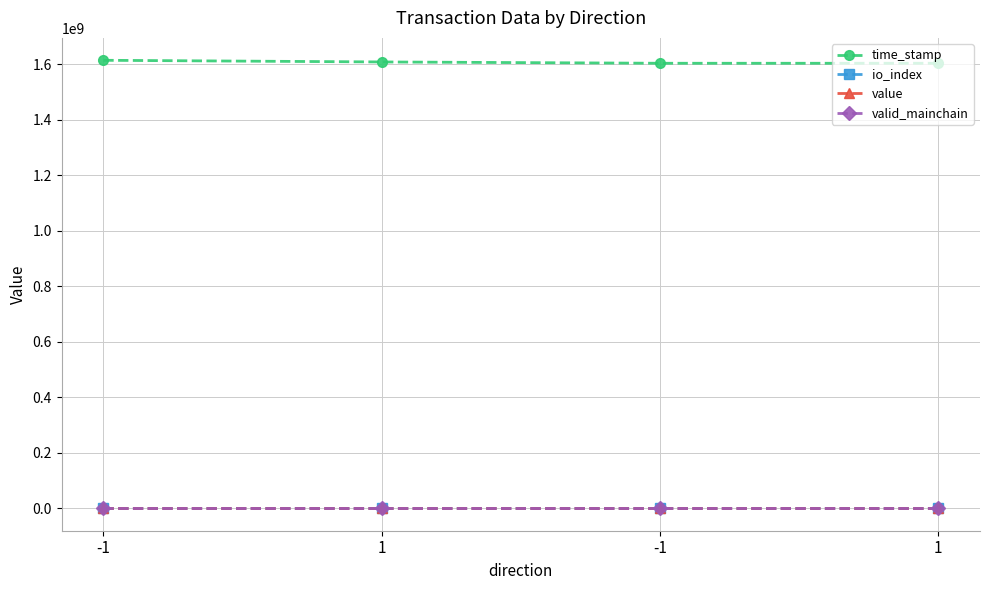

Rank the series at 1 from lowest to highest value.

valid_mainchain, io_index, value, time_stamp